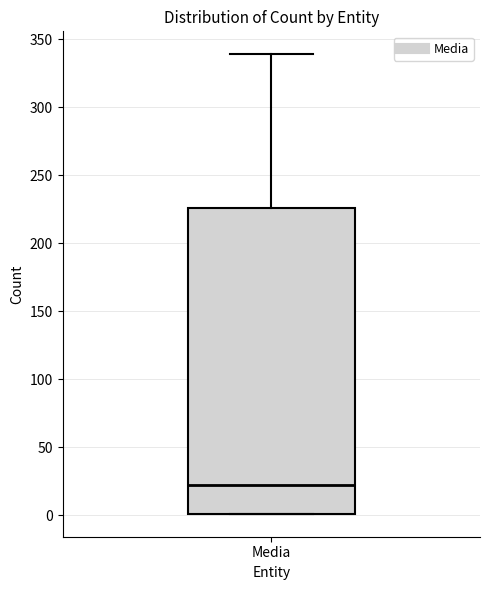

Transcribe this box plot: give where the median line is, the range the box spans, and where the two whiskers end, as read against the y-axis. The values are not printed on the chart, so give them approximately, as read against the axis.

median 20, box 0 to 225, whiskers 0 to 340